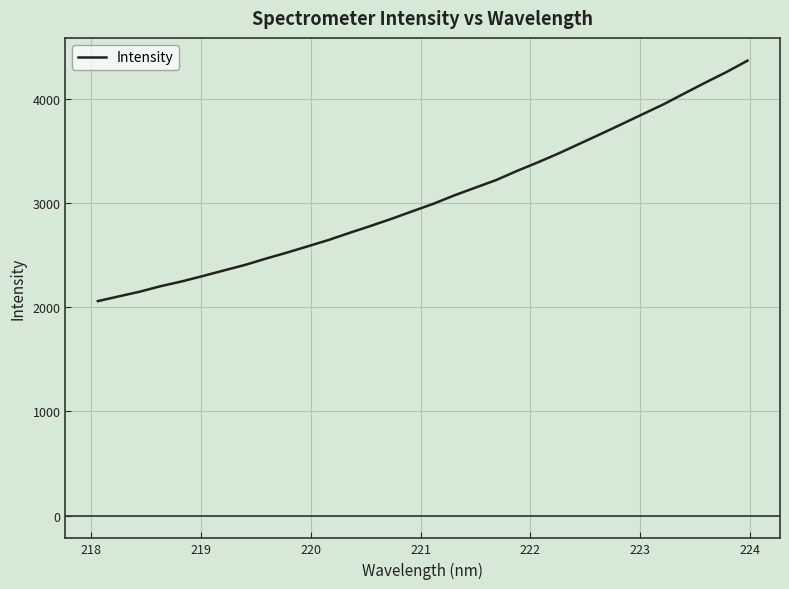

What is the greatest value displayed?

4369.5